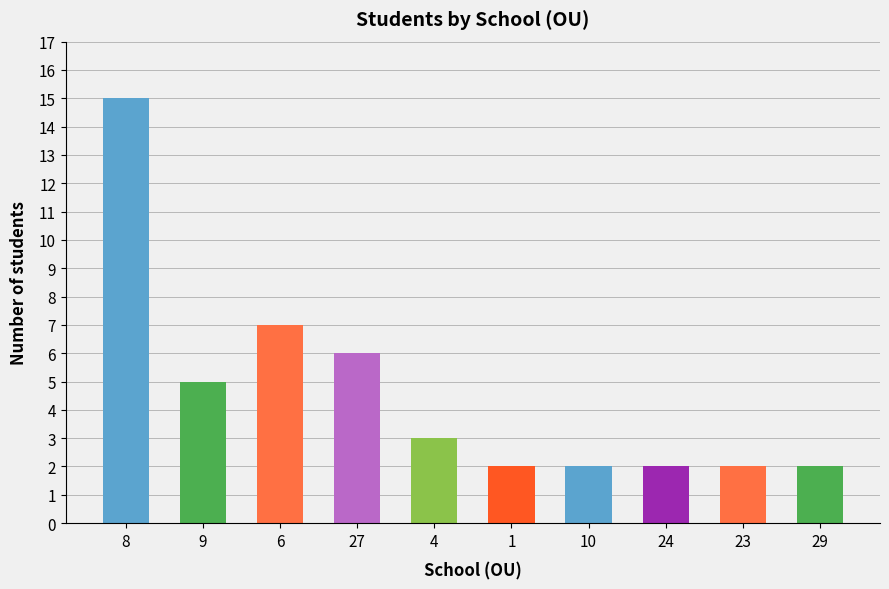

How many data points does each series have?

10